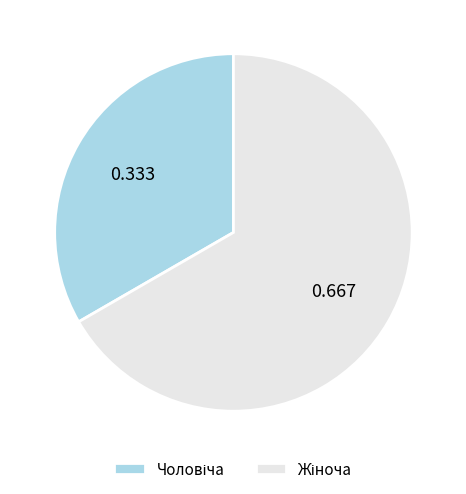

Is there a majority slice in this chart?

Yes